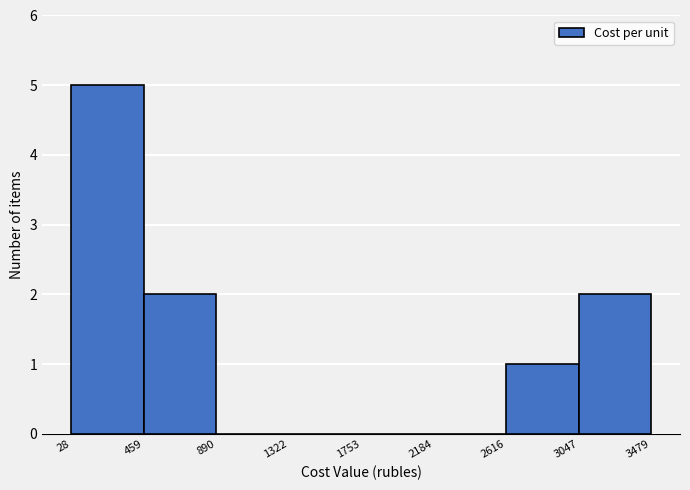

Which range on the x-axis has the tallest bar?

28 to 459